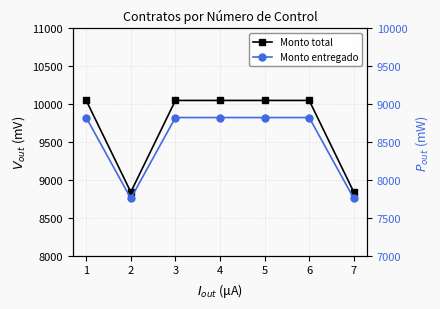

What is the sum of the Monto entregado values at 4 and 6?

17648.2